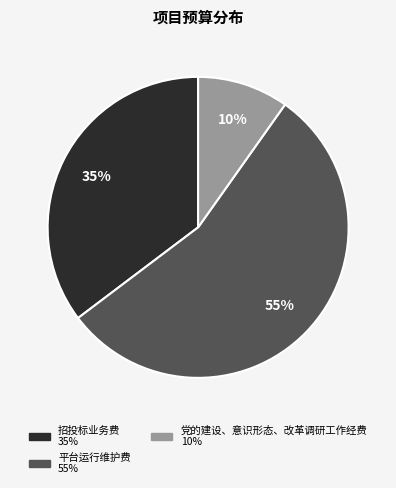

What is the ratio of the value at 党的建设、意识形态、改革调研工作经费 to the value at 招投标业务费?

0.3